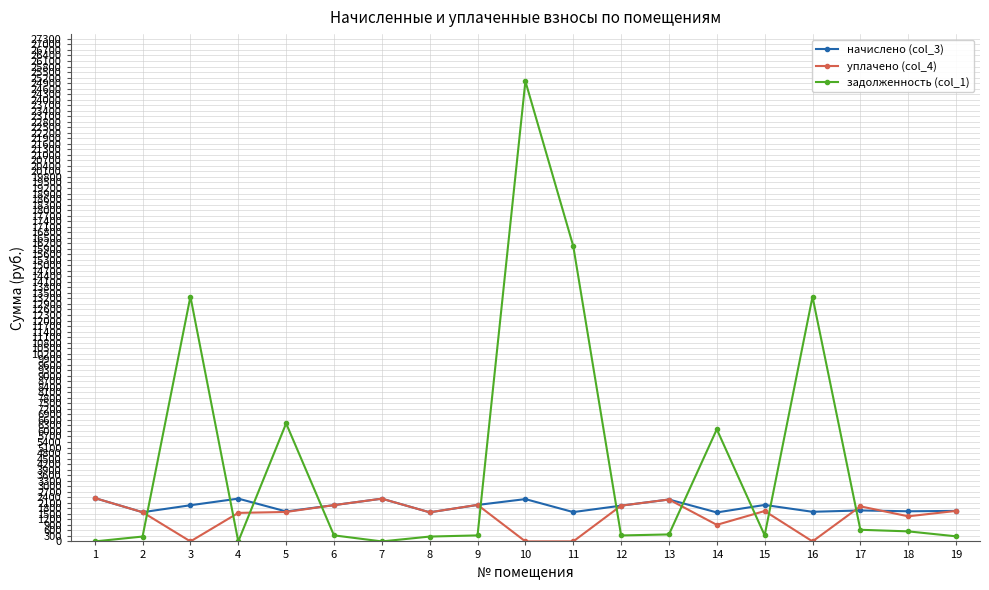

Rank the series by their average value, from highest to lowest.

задолженность (col_1), начислено (col_3), уплачено (col_4)